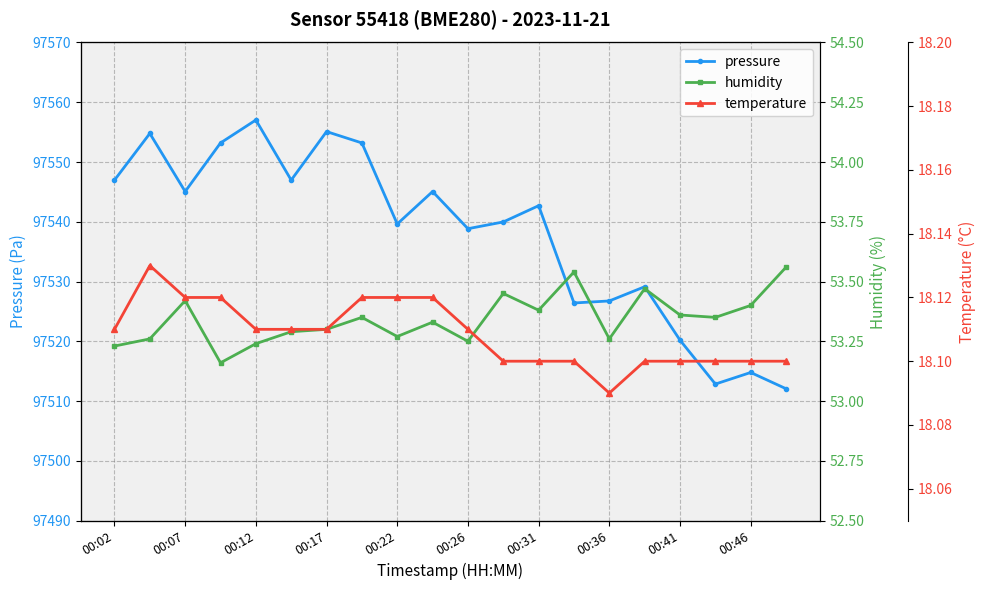

At how many categories does at least one series exceed 74648?

20